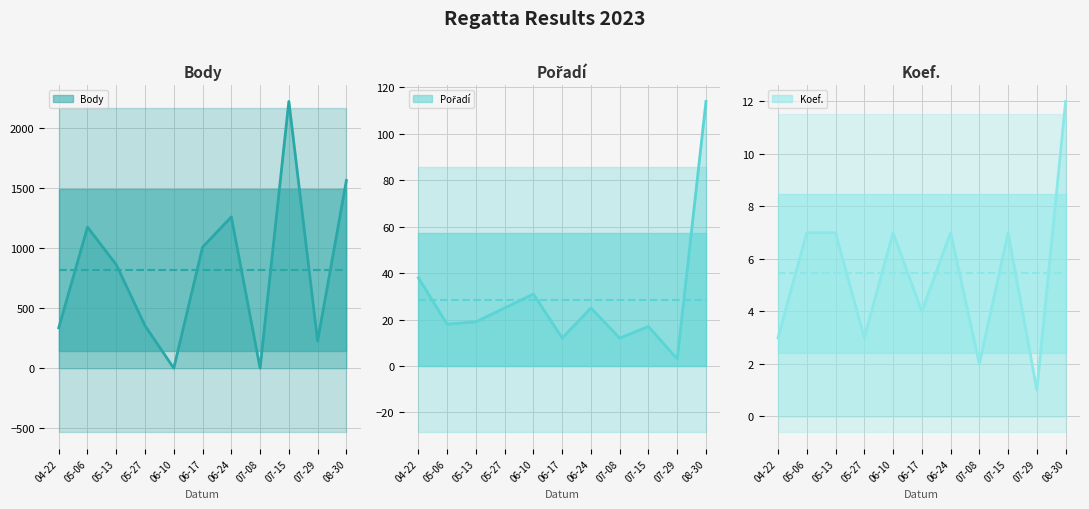

What is the total value across all series at 05-06?

1201